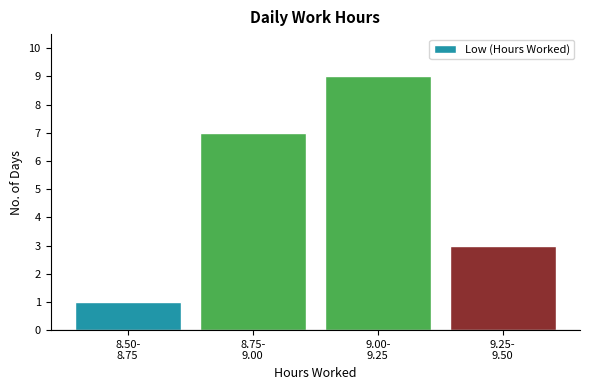

Reading right to left, list all the values displayed in this chart.

3	9	7	1